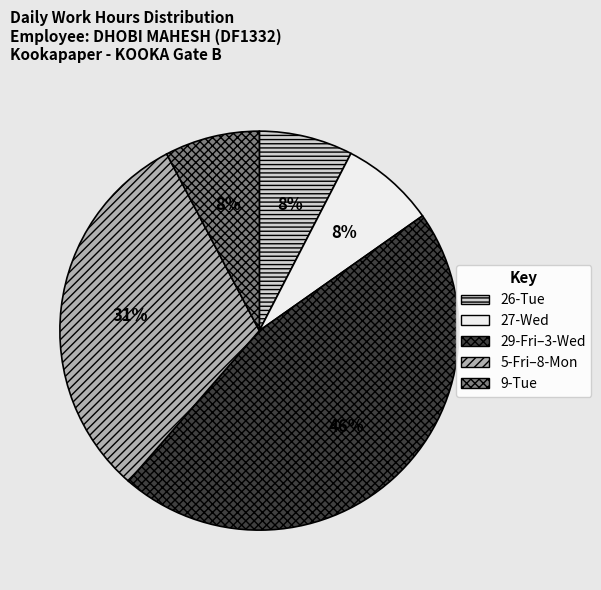

Is it true that 5-Fri–8-Mon is 20% of the pie?

False